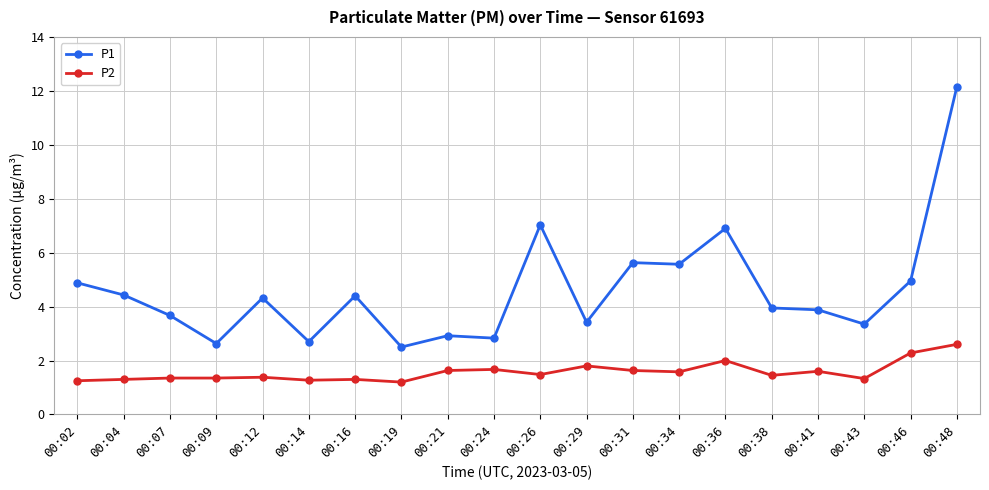

List the series in order of their peak value, lowest first.

P2, P1